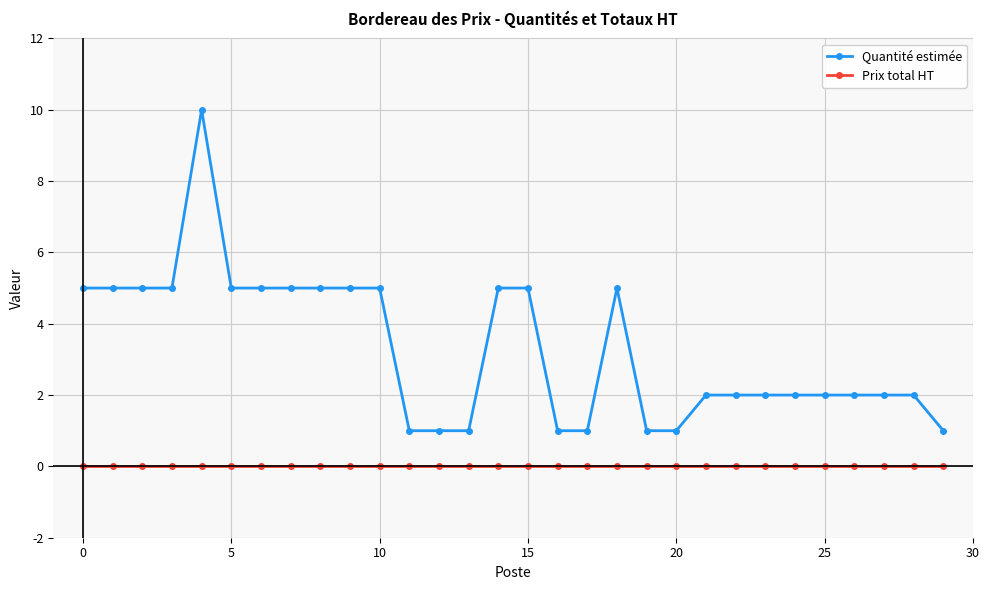

What is the average value of the Quantité estimée series?

3